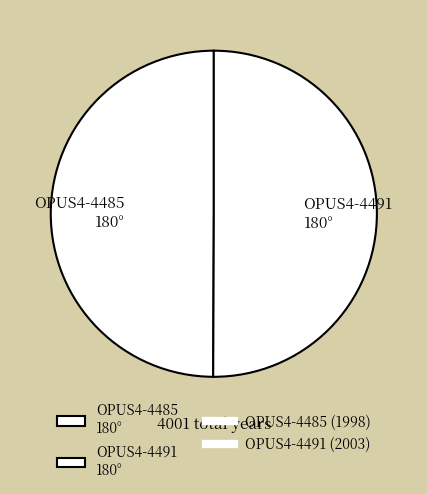

Do OPUS4-4485 180° and OPUS4-4491 180° together represent more than half of the pie?

Yes